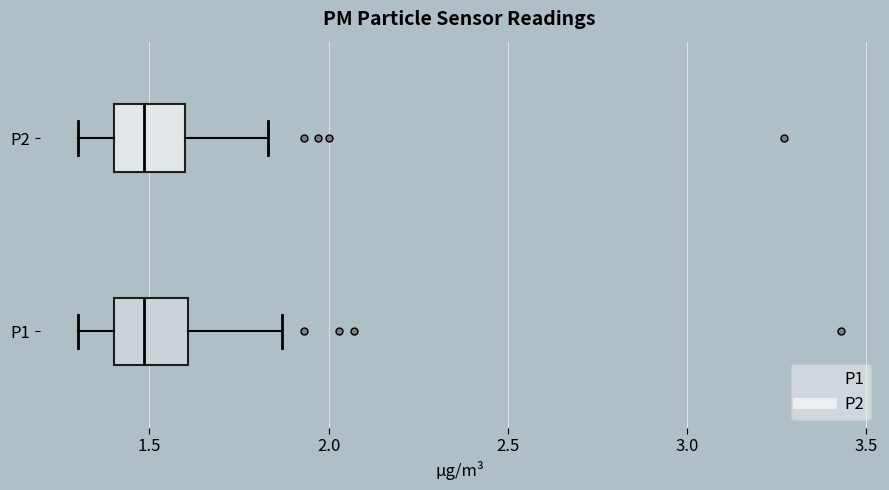

Reading bottom to top, read every box against the x-axis: the position of its median line, the range the box covers, and the ends of its whiskers. The values are not printed on the chart, so give them approximately, as read against the axis.

P1: median 1.50, box 1.40 to 1.60, whiskers 1.30 to 1.85
P2: median 1.50, box 1.40 to 1.60, whiskers 1.30 to 1.85